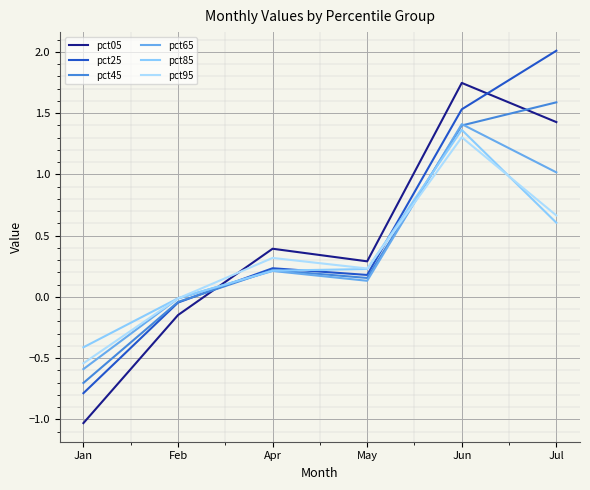

Reading left to right, transcribe all the data shown in this chart.

pct05: -1.0	-0.1	0.4	0.3	1.7	1.4
pct25: -0.8	-0.0	0.2	0.2	1.5	2.0
pct45: -0.7	-0.0	0.2	0.2	1.4	1.6
pct65: -0.6	-0.0	0.2	0.1	1.4	1.0
pct85: -0.4	-0.0	0.2	0.2	1.4	0.6
pct95: -0.5	-0.0	0.3	0.2	1.3	0.7